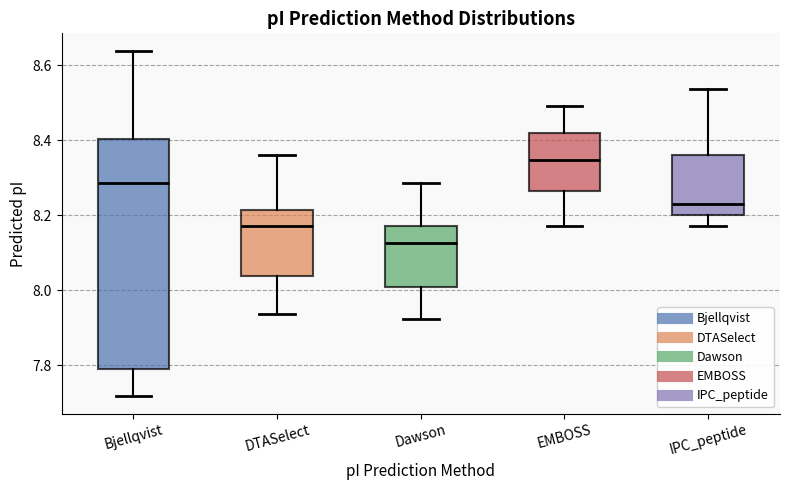

Reading left to right, transcribe this box plot: for each box, give where its median line is, the range the box spans, and where its two whiskers end, as read against the y-axis. The values are not printed on the chart, so give them approximately, as read against the axis.

Bjellqvist: median 8.28, box 7.80 to 8.40, whiskers 7.72 to 8.64
DTASelect: median 8.18, box 8.04 to 8.22, whiskers 7.94 to 8.36
Dawson: median 8.12, box 8.00 to 8.18, whiskers 7.92 to 8.28
EMBOSS: median 8.34, box 8.26 to 8.42, whiskers 8.18 to 8.50
IPC_peptide: median 8.22, box 8.20 to 8.36, whiskers 8.18 to 8.54